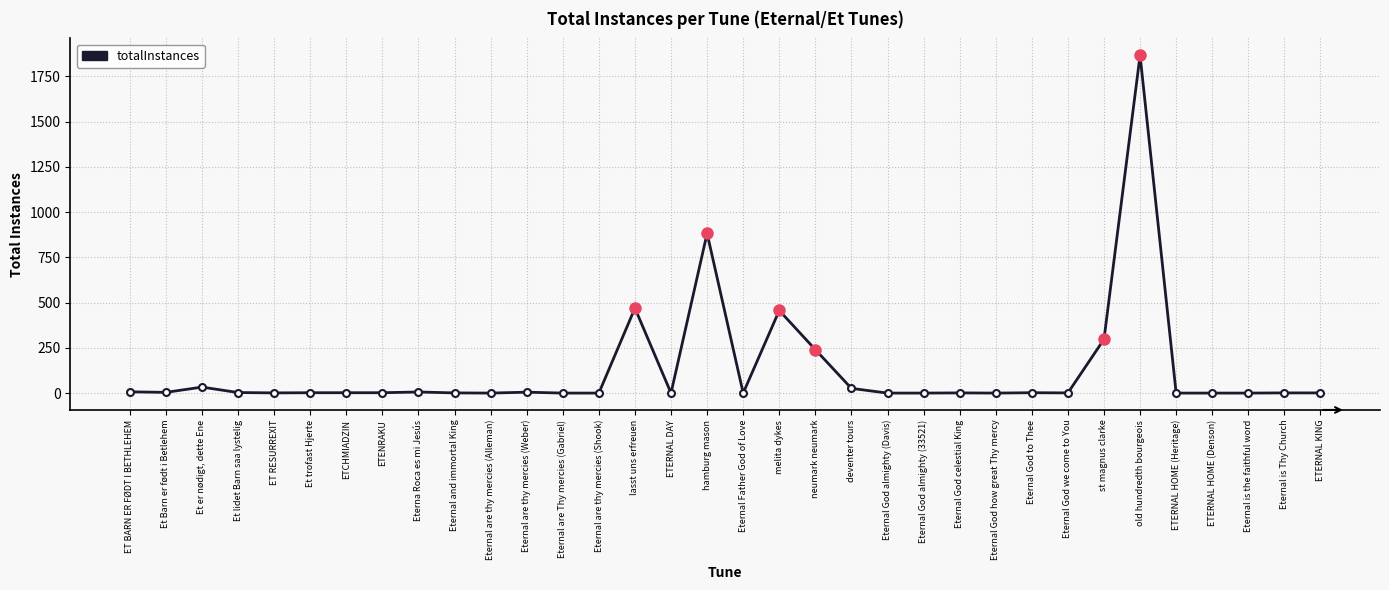

What is the ratio of the value at Et Barn er født i Betlehem to the value at Eternal Father God of Love?

5.0